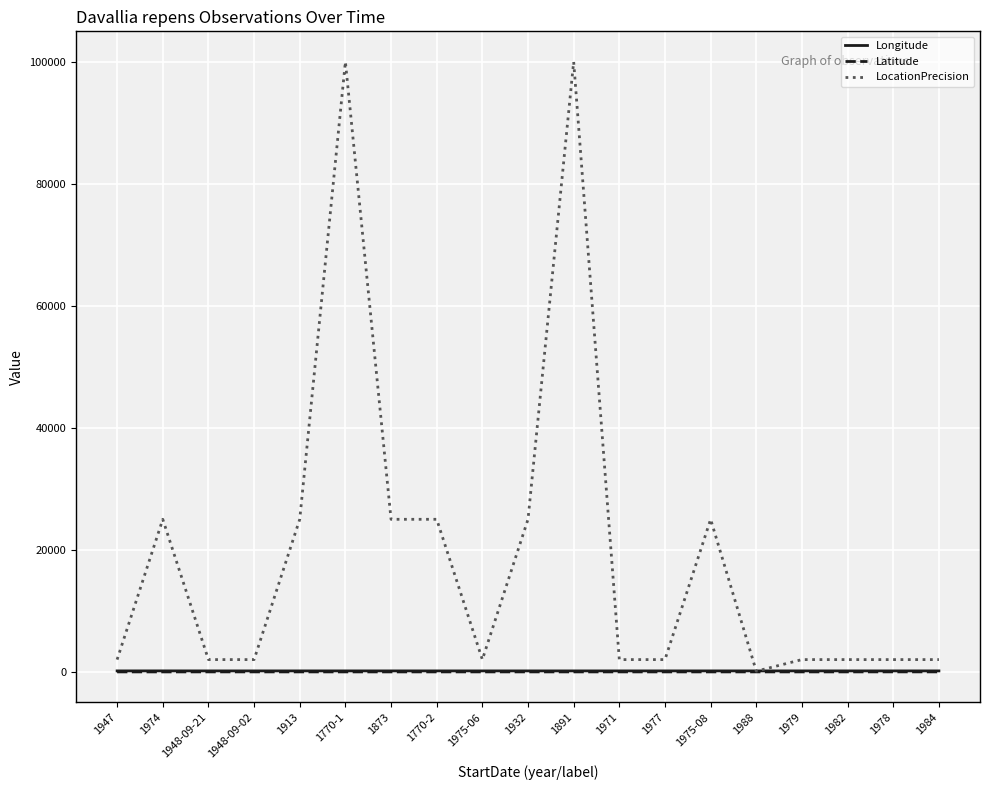

Which series changed the most between 1974 and 1971?

LocationPrecision